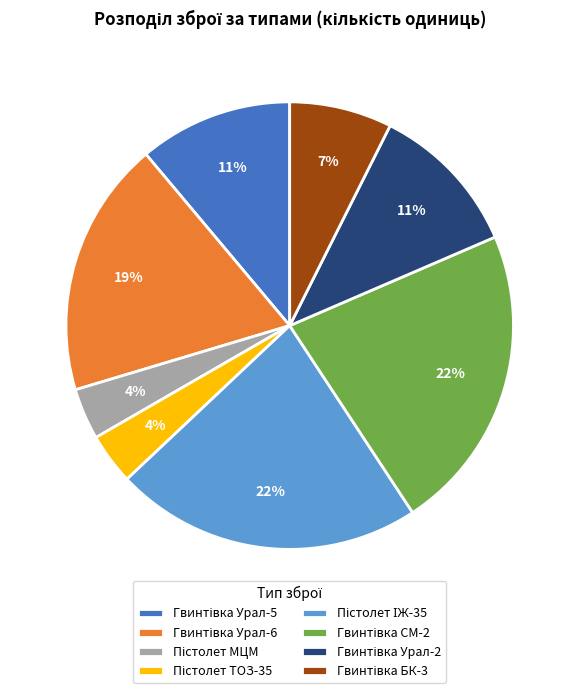

Is there any slice that represents more than half of the pie?

No